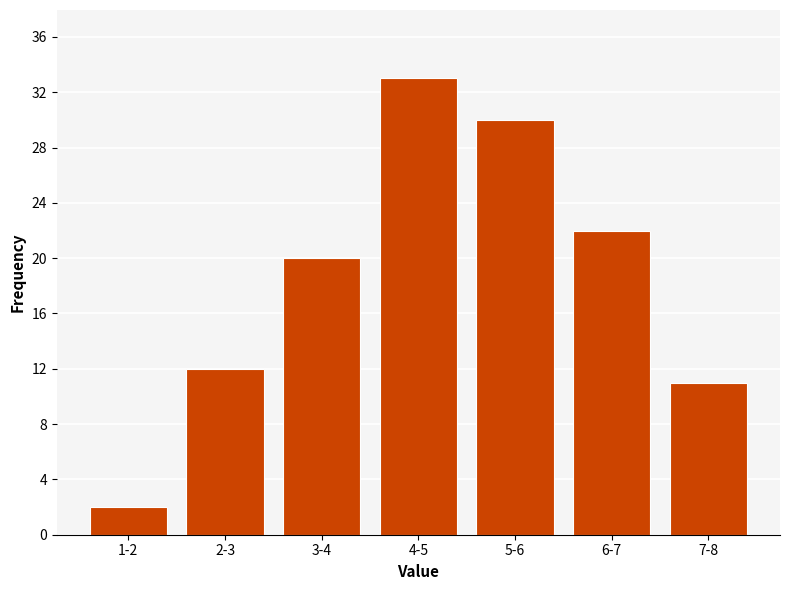

Reading left to right, extract all data points from this chart.

2	12	20	33	30	22	11